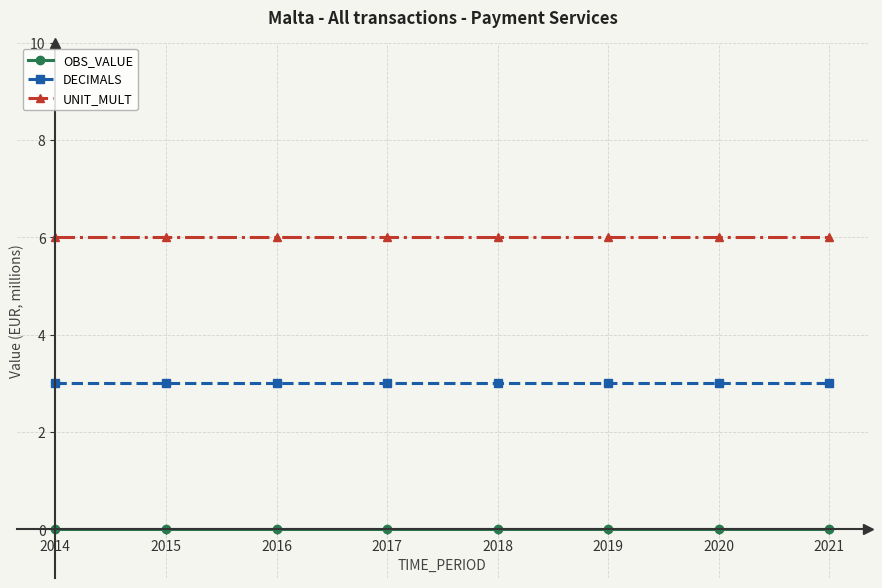

True or false: DECIMALS and UNIT_MULT intersect in this chart.

False